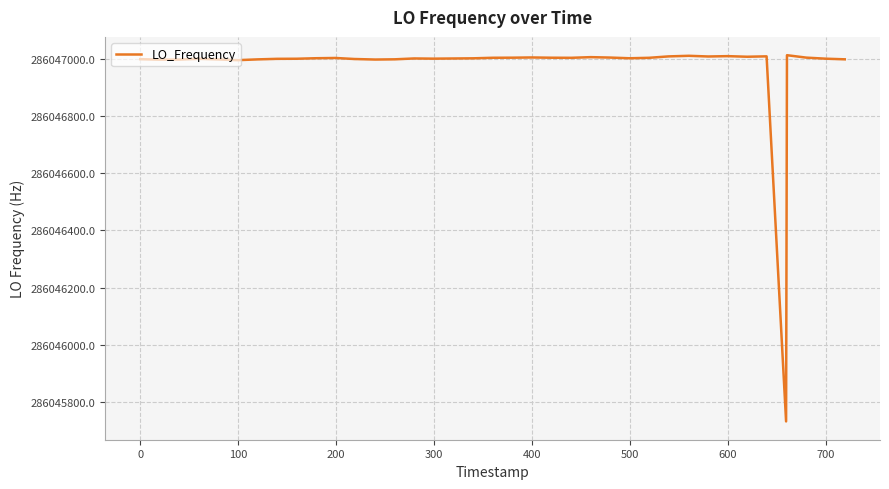

What is the minimum value shown in the chart?

286045732.2